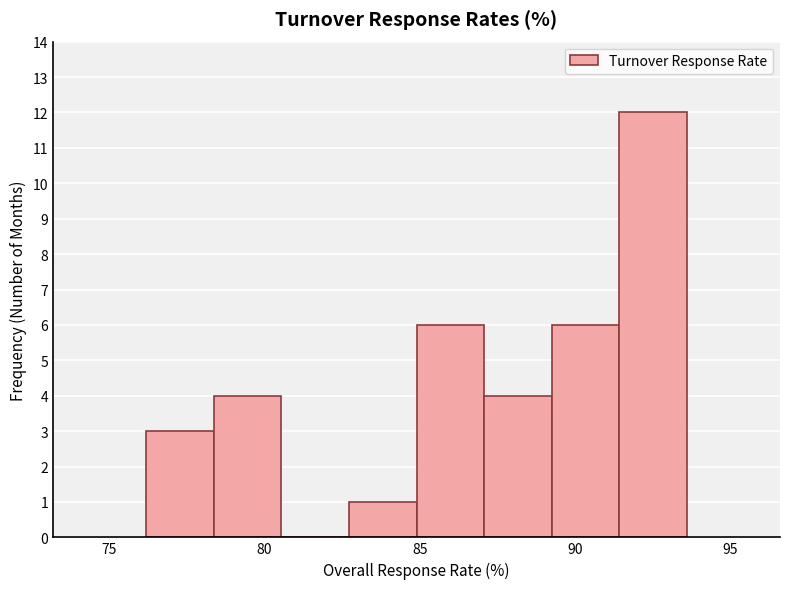

Reading left to right, transcribe this chart: for each bar, give the range it covers on the x-axis and its height. Neither the bar edges nor the heights are printed on the chart, so give them approximately, as read against the axes.

76.0 to 78.5: 3
78.5 to 80.5: 4
80.5 to 82.5: 0
82.5 to 85.0: 1
85.0 to 87.0: 6
87.0 to 89.5: 4
89.5 to 91.5: 6
91.5 to 93.5: 12